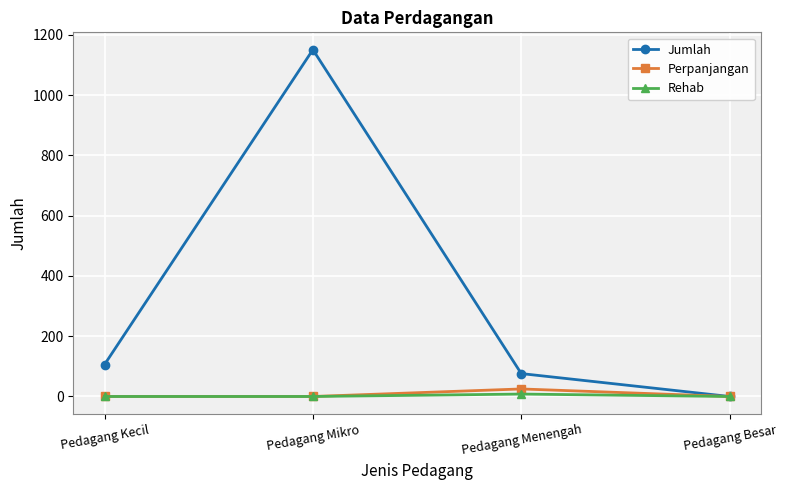

True or false: Rehab has more than 1 points higher than both neighbors.

False